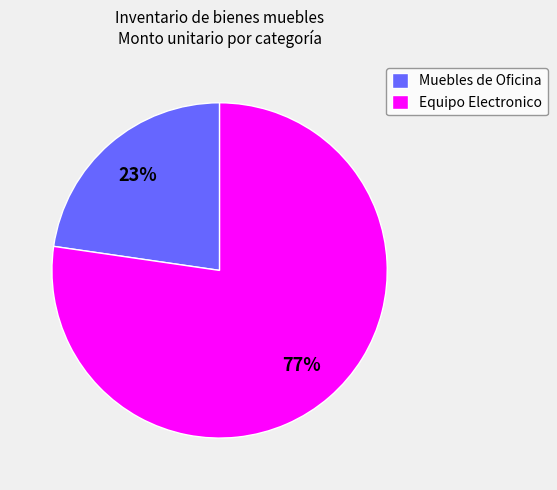

The Equipo Electronico slice represents 71% of the pie. True or false?

False